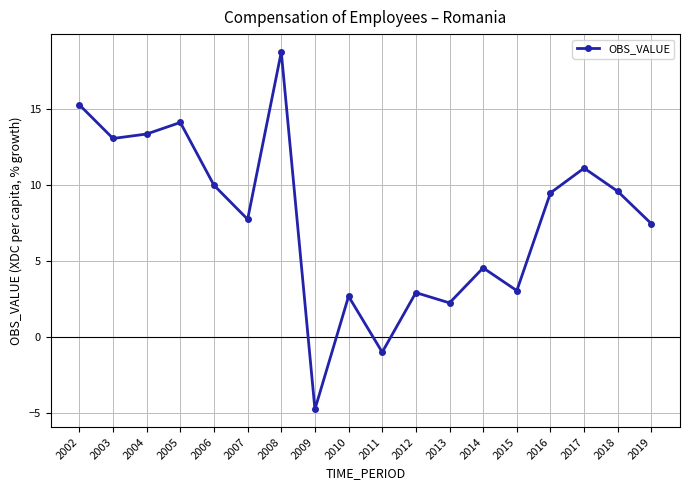

What is the value of the 15th point from the left?

9.5